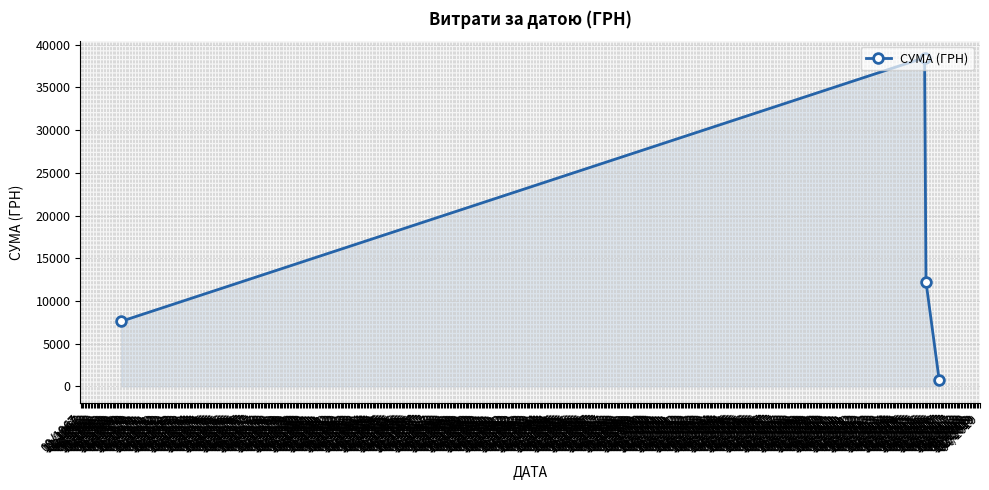

Does the chart have visible grid lines?

Yes